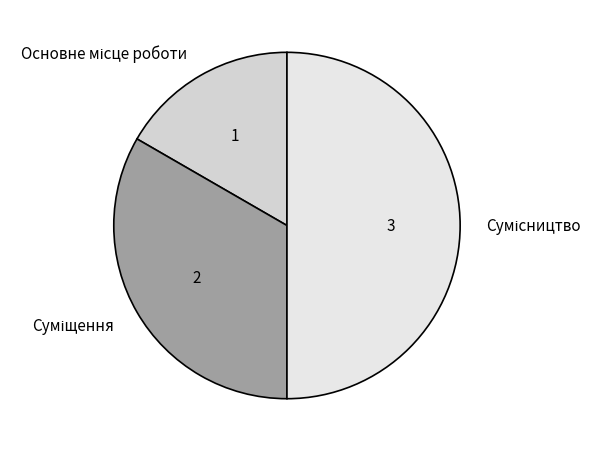

Rank the categories by value from highest to lowest.

Сумісництво, Суміщення, Основне місце роботи